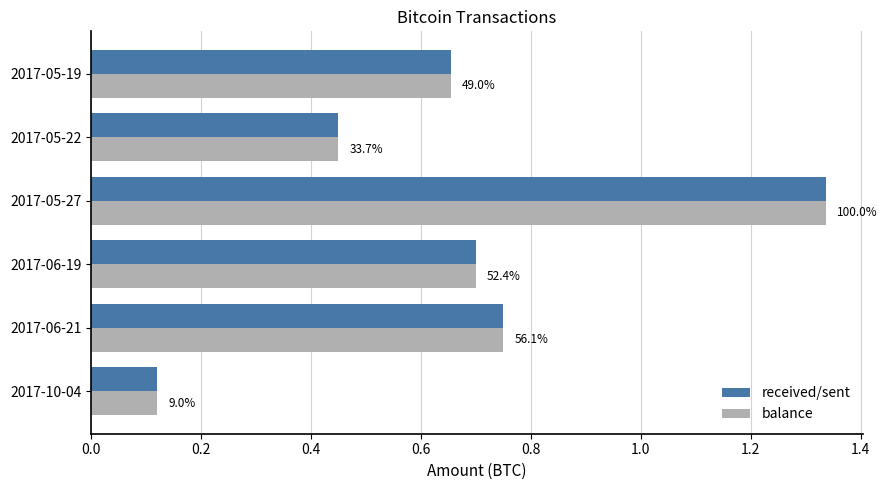

What are all the series names shown in the legend?

received/sent, balance